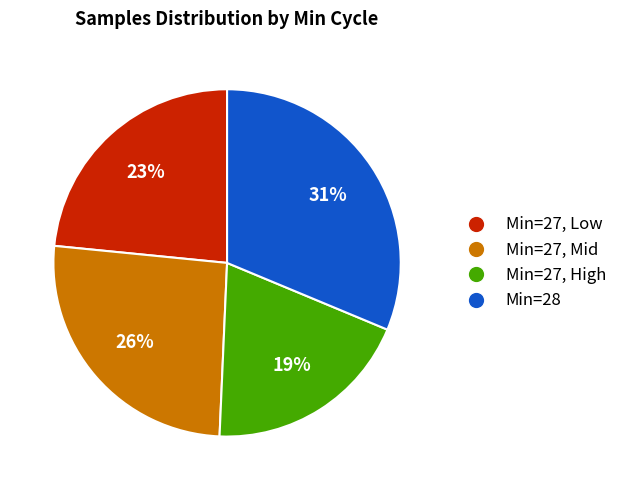

Is there a majority slice in this chart?

No